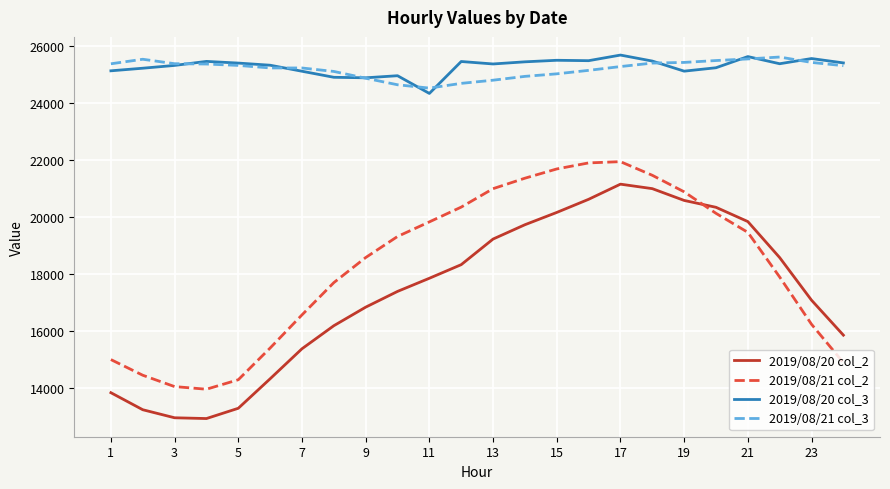

True or false: 2019/08/20 col_3 and 2019/08/20 col_2 intersect in this chart.

False